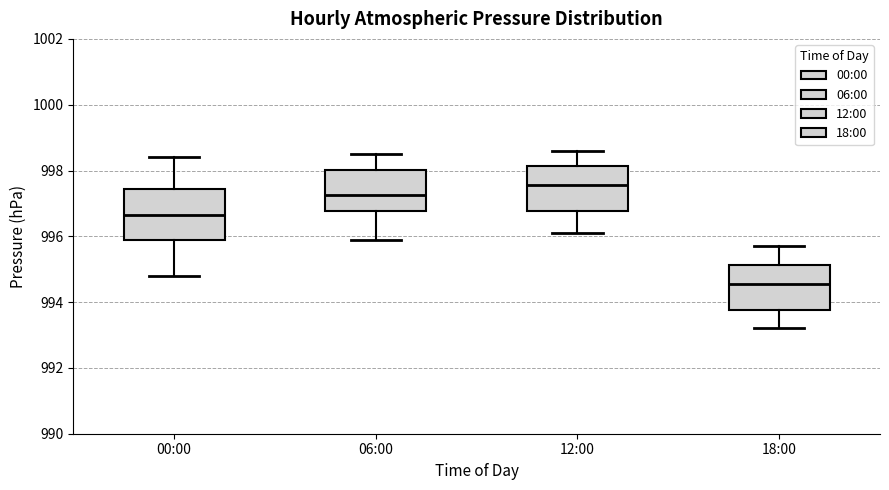

Reading left to right, transcribe this box plot: for each box, give where its median line is, the range the box spans, and where its two whiskers end, as read against the y-axis. The values are not printed on the chart, so give them approximately, as read against the axis.

00:00: median 996.6, box 995.8 to 997.4, whiskers 994.8 to 998.4
06:00: median 997.2, box 996.8 to 998.0, whiskers 996.0 to 998.6
12:00: median 997.6, box 996.8 to 998.2, whiskers 996.2 to 998.6
18:00: median 994.6, box 993.8 to 995.2, whiskers 993.2 to 995.8